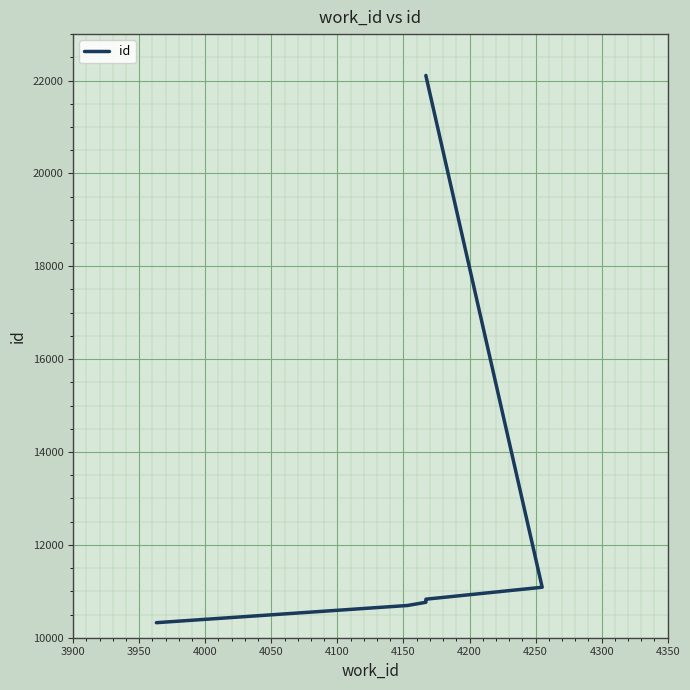

What is the smallest value displayed?

10324